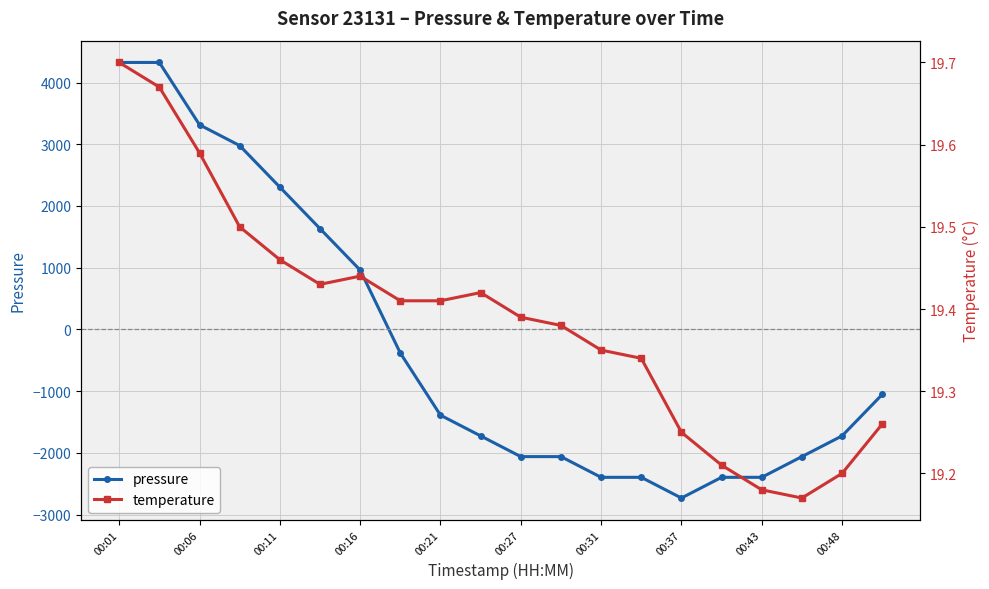

How many lines are shown in the chart?

2